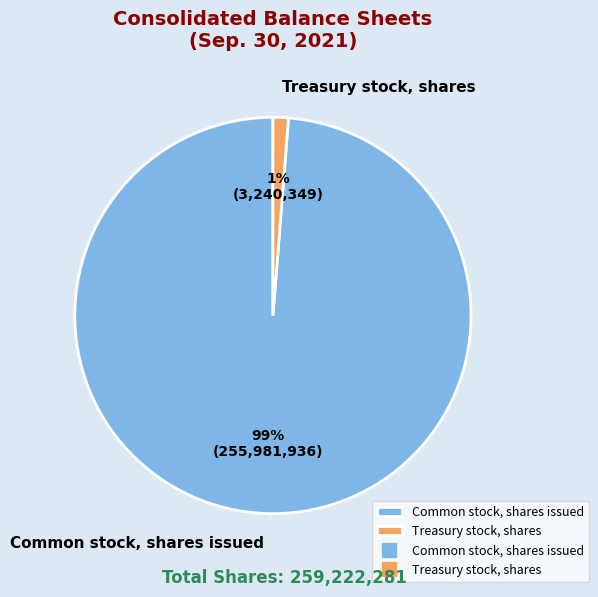

Which slice is the smallest?

Treasury stock, shares